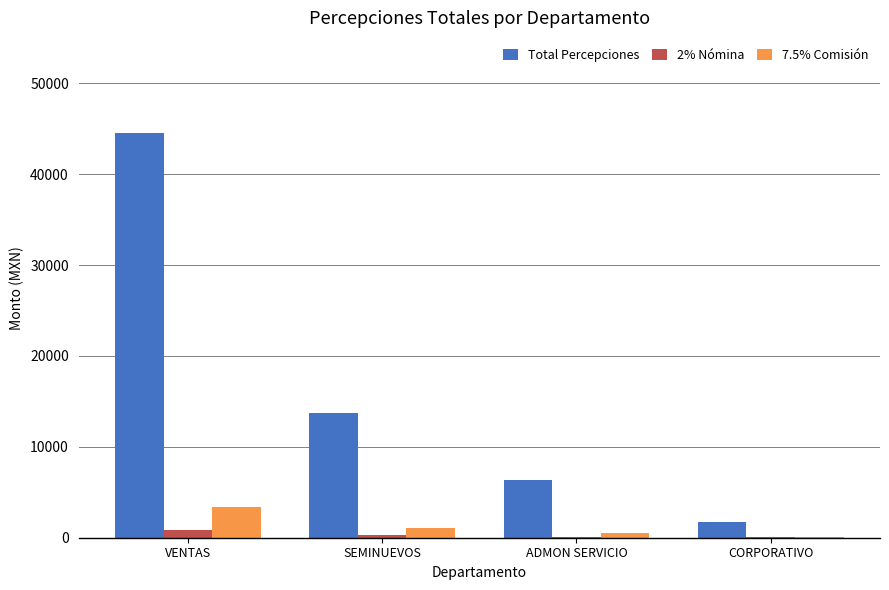

What is the sum of all 7.5% Comisión values?

4976.5